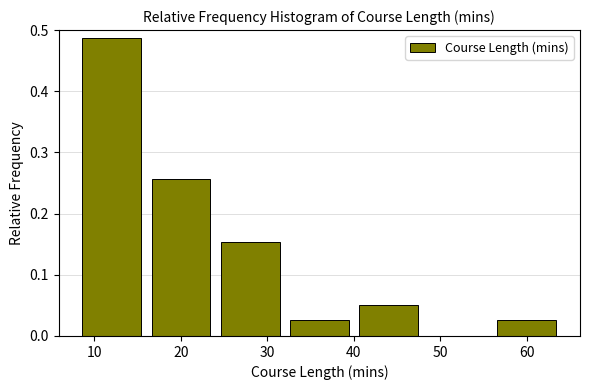

What is the height of the bar covering 32 to 40 on the x-axis? The values are not printed on the chart, so give them approximately, as read against the axis.

0.03